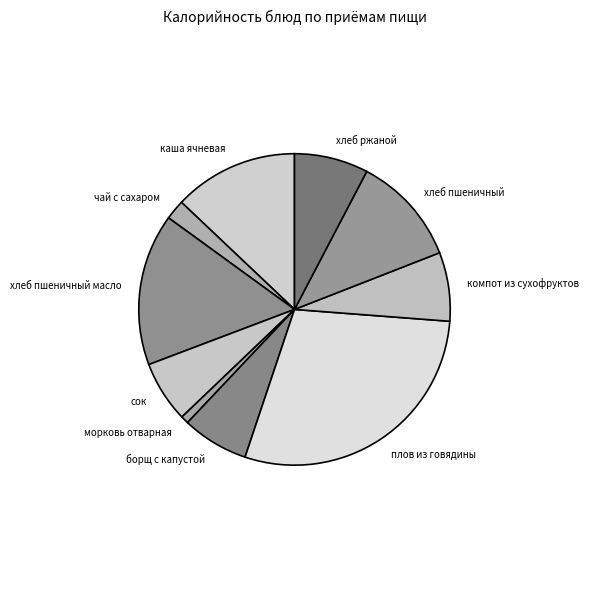

Is хлеб пшеничный масло the majority of the pie?

No